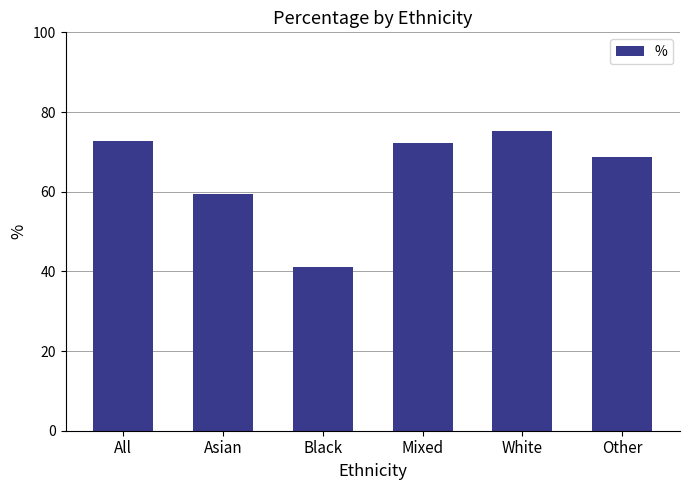

Reading right to left, extract all data points from this chart.

68.6	75.3	72.3	41.1	59.5	72.7